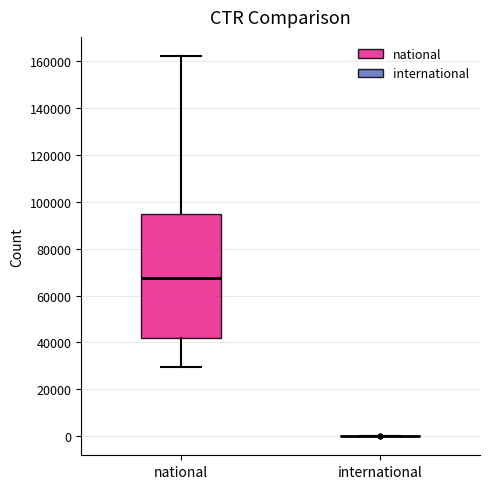

Reading left to right, transcribe this box plot: for each box, give where its median line is, the range the box spans, and where its two whiskers end, as read against the y-axis. The values are not printed on the chart, so give them approximately, as read against the axis.

national: median 68000, box 42000 to 94000, whiskers 30000 to 162000
international: box collapsed to a line at 0, whiskers 0 to 0